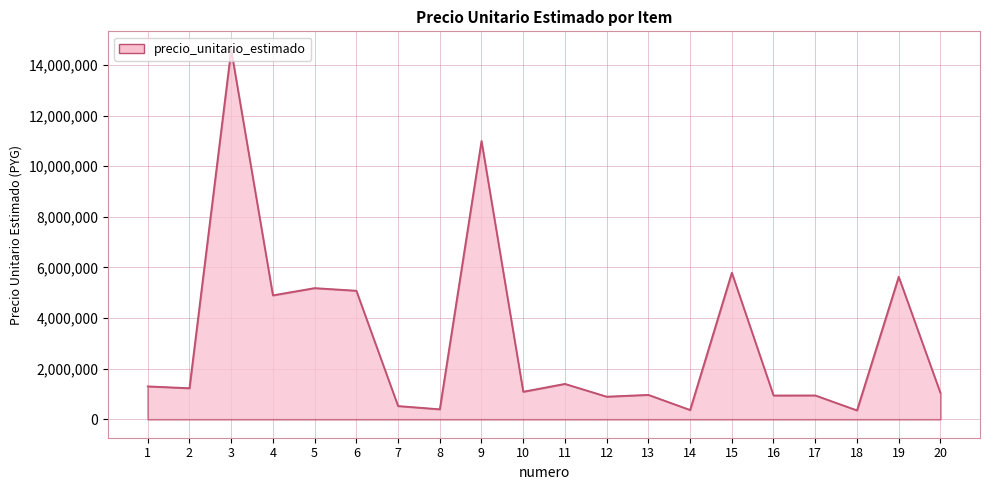

The value at 2 is 413338. True or false?

False